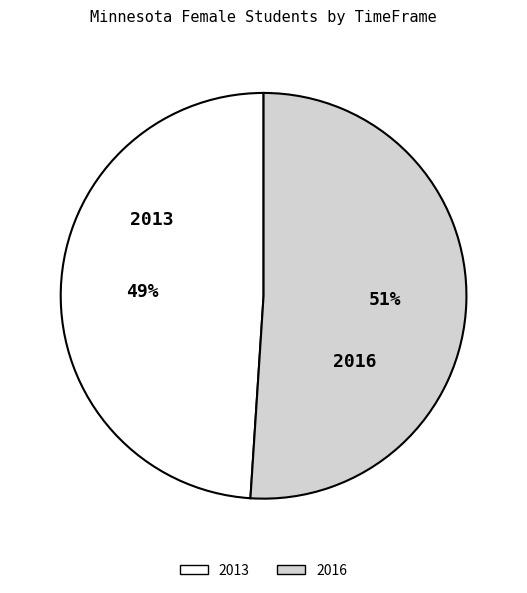

To the nearest percent, what percentage of the pie is 2016?

51%